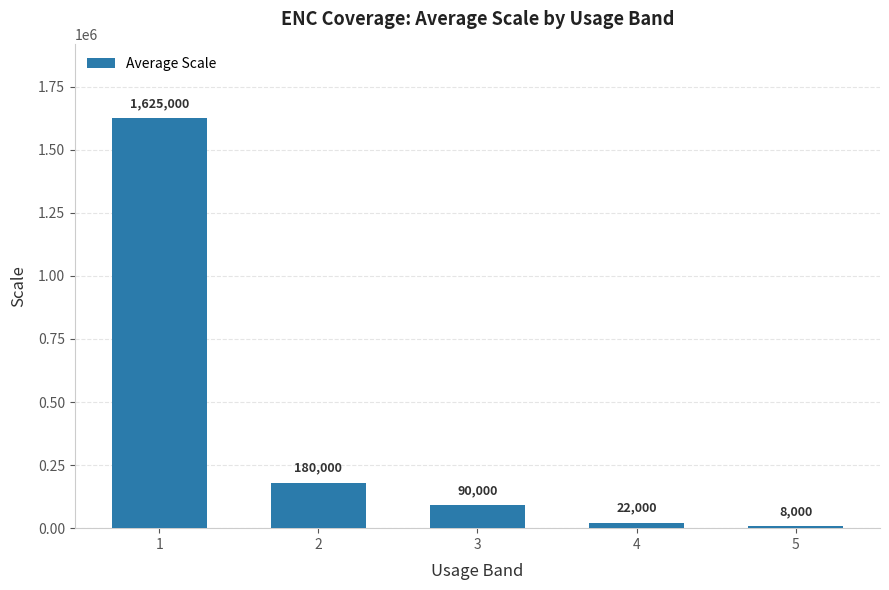

How many data points are less than 90000?

2